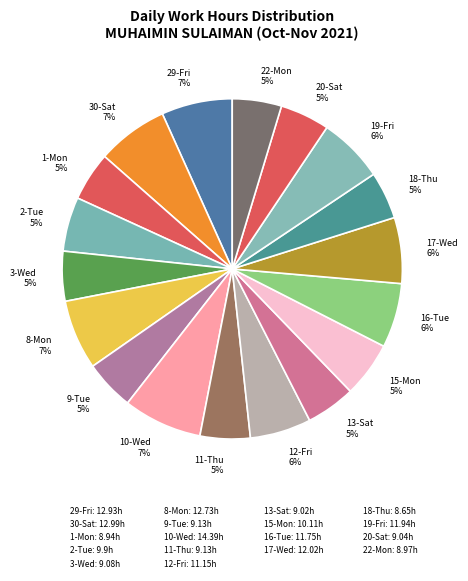

How many slices are in this pie chart?

18